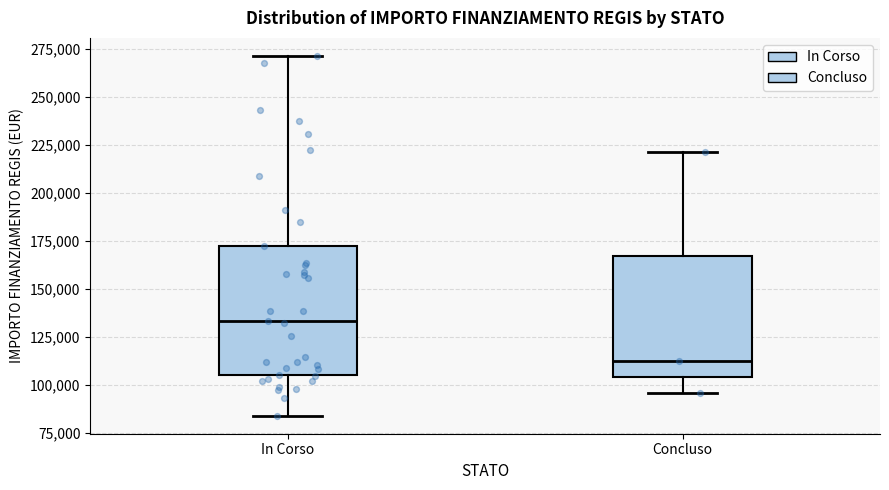

Reading left to right, transcribe this box plot: for each box, give where its median line is, the range the box spans, and where its two whiskers end, as read against the y-axis. The values are not printed on the chart, so give them approximately, as read against the axis.

In Corso: median 135000, box 105000 to 175000, whiskers 85000 to 270000
Concluso: median 115000, box 105000 to 165000, whiskers 95000 to 220000